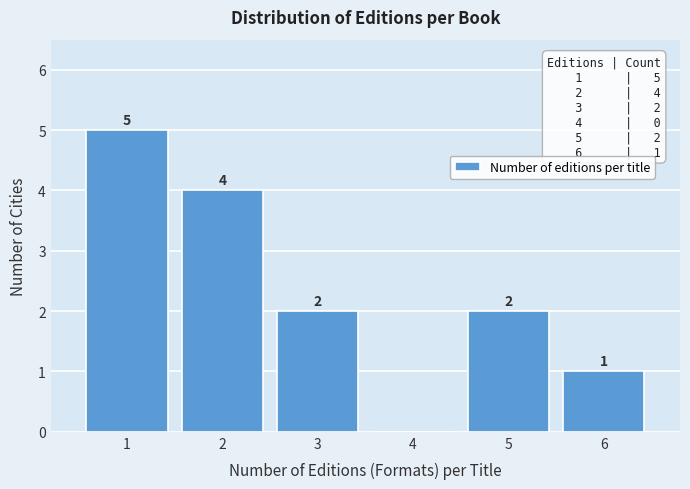

Reading left to right, list all the values displayed in this chart.

1=5	2=4	3=2	4=0	5=2	6=1